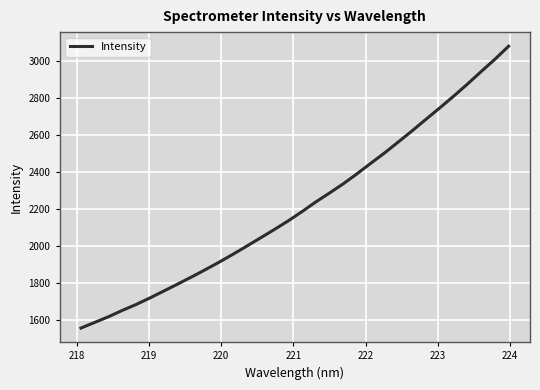

What is the minimum value shown in the chart?

1558.2